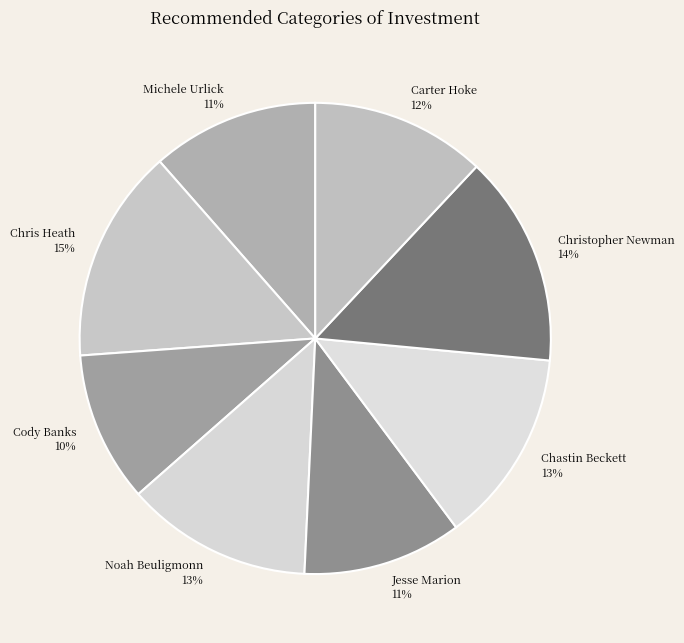

True or false: Carter Hoke accounts for 1% of the total.

False